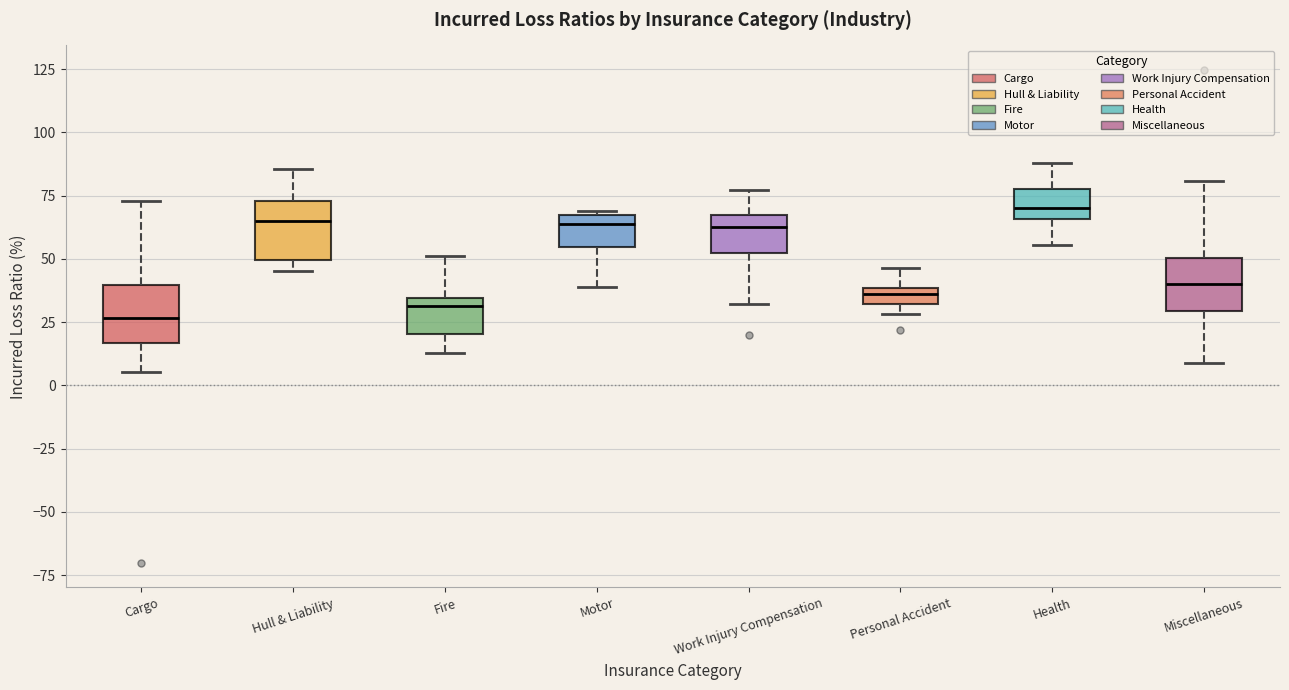

Where does the median line of the box for Work Injury Compensation sit on the y-axis? The values are not printed on the chart, so give them approximately, as read against the axis.

60